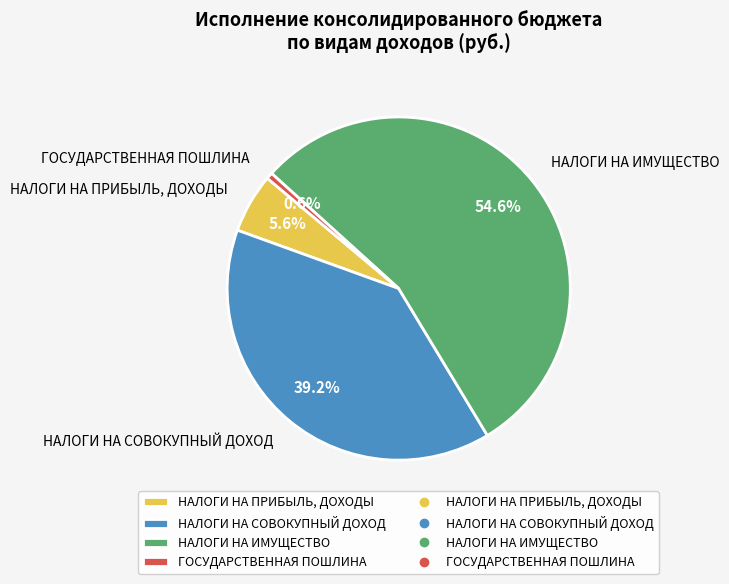

Between НАЛОГИ НА ИМУЩЕСТВО and НАЛОГИ НА СОВОКУПНЫЙ ДОХОД, which is larger?

НАЛОГИ НА ИМУЩЕСТВО